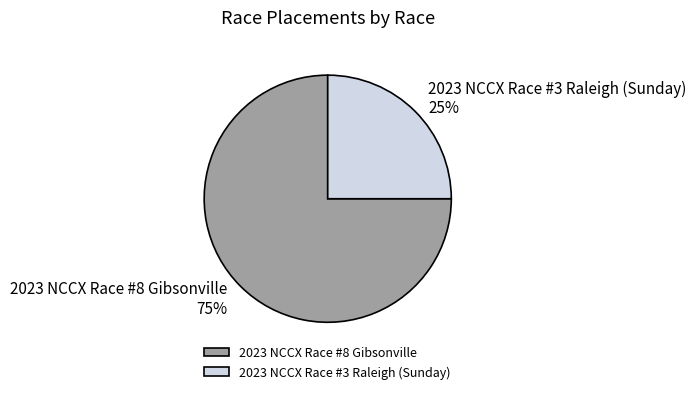

Which category accounts for the majority?

2023 NCCX Race #8 Gibsonville